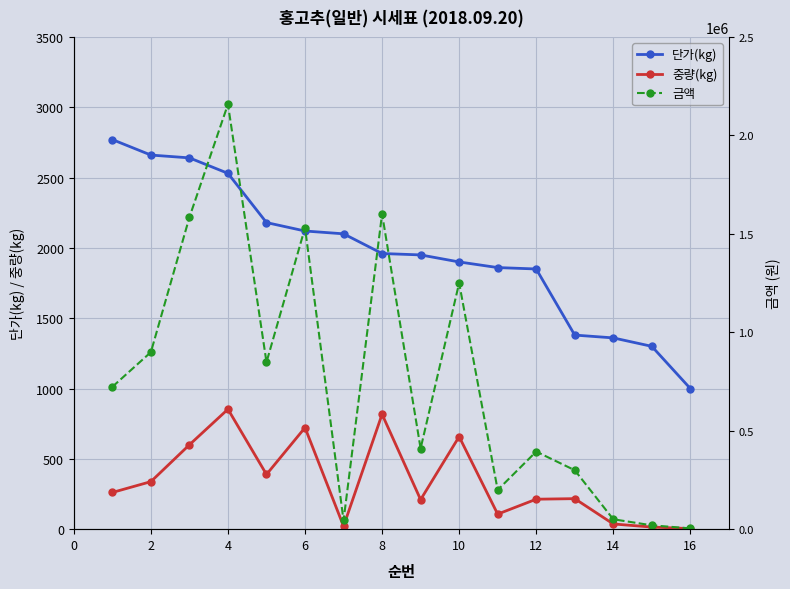

Count the number of categories in the chart.

16